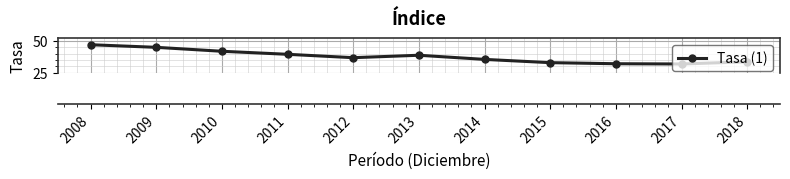

How many data points are less than 36?

5